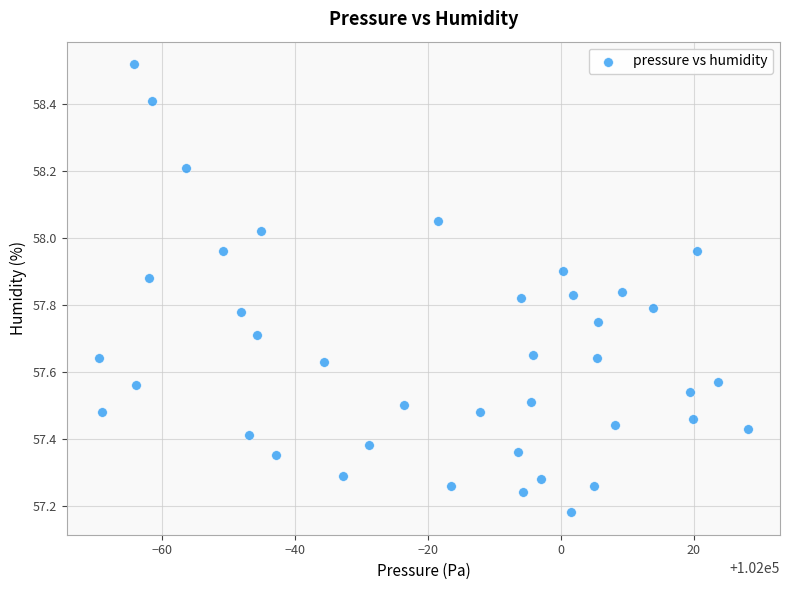

What is the range of Y values (max minus min)?

1.3